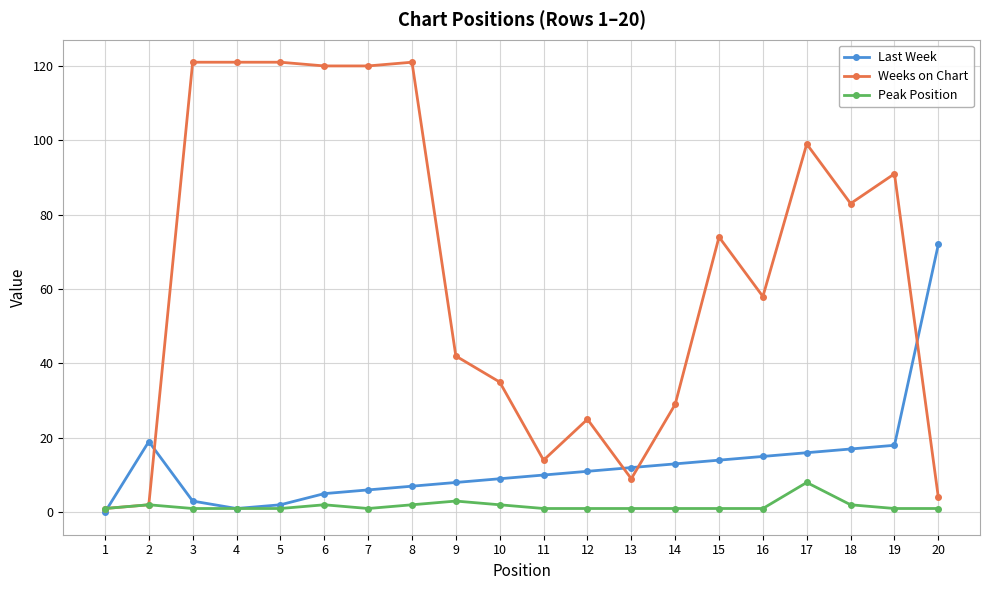

The value of Last Week at 3 is 3. True or false?

True